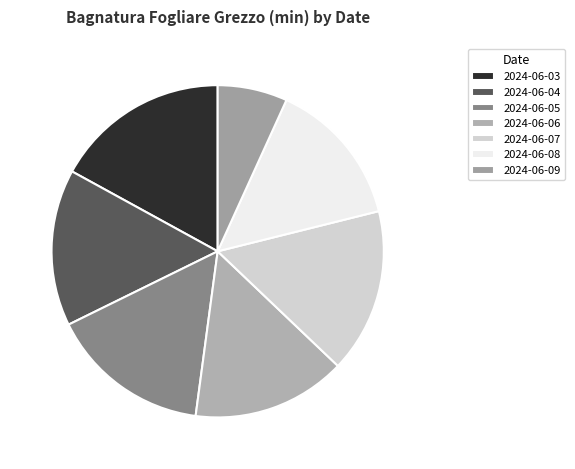

How many slices are in this pie chart?

7